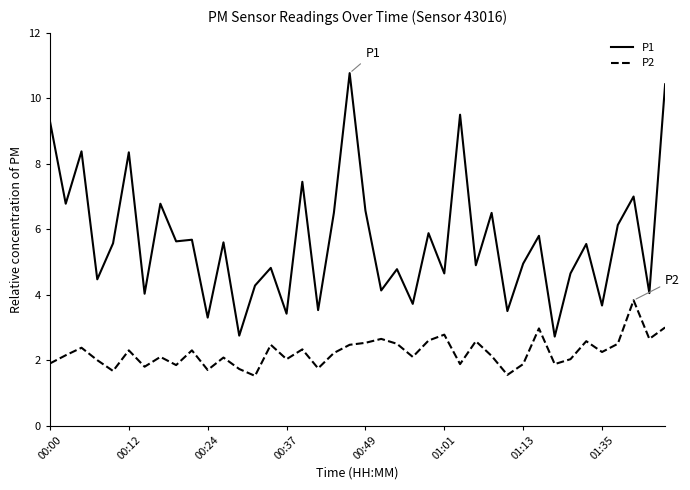

What is the minimum value for P1?

2.7